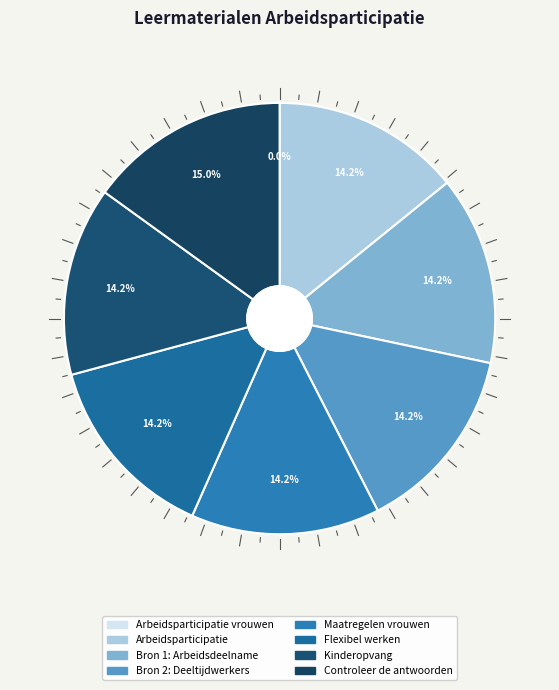

How many segments does this pie chart have?

8